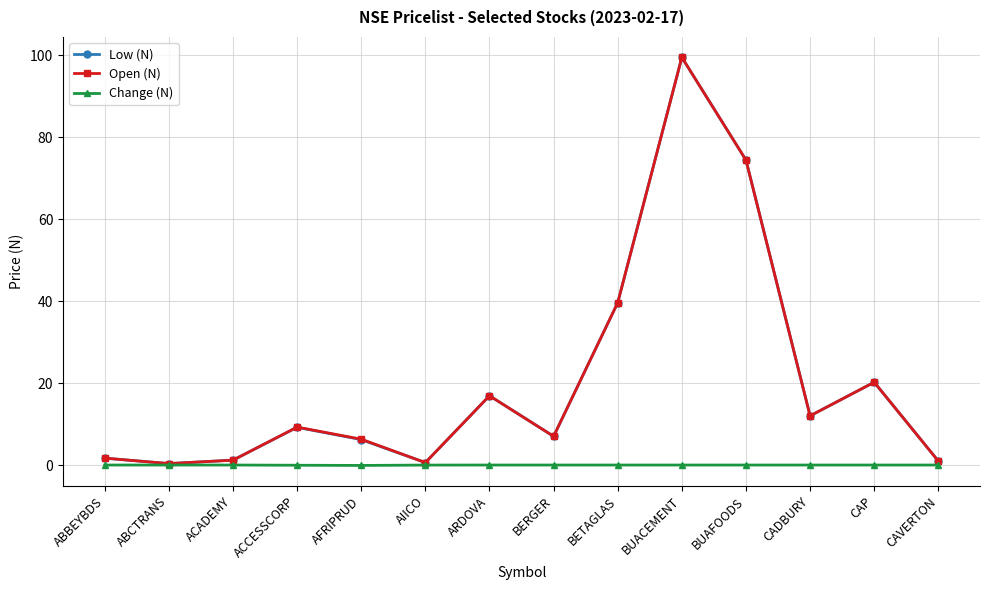

Where does the Low (N) series first go above 9?

ACCESSCORP